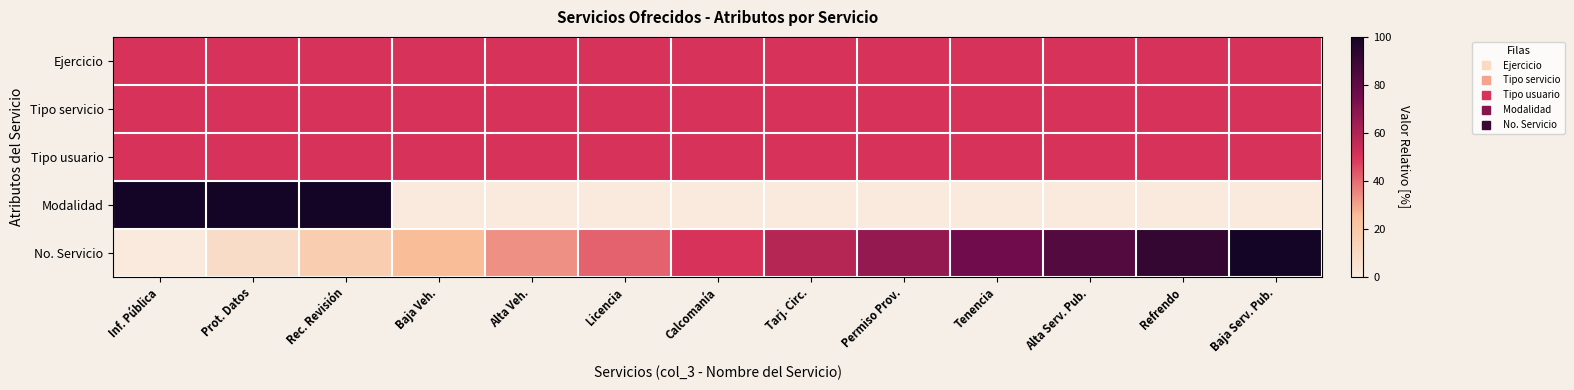

Which series has the widest spread of values?

Modalidad